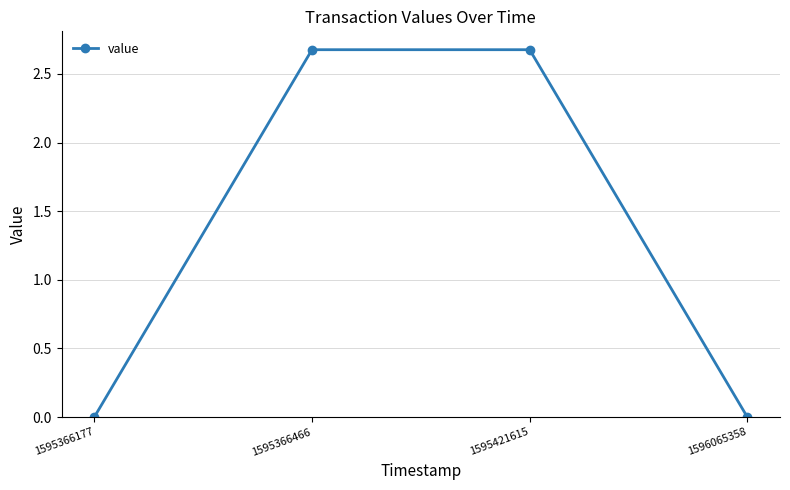

What is the change in value from 1595366177 to 1595366466?

+2.7